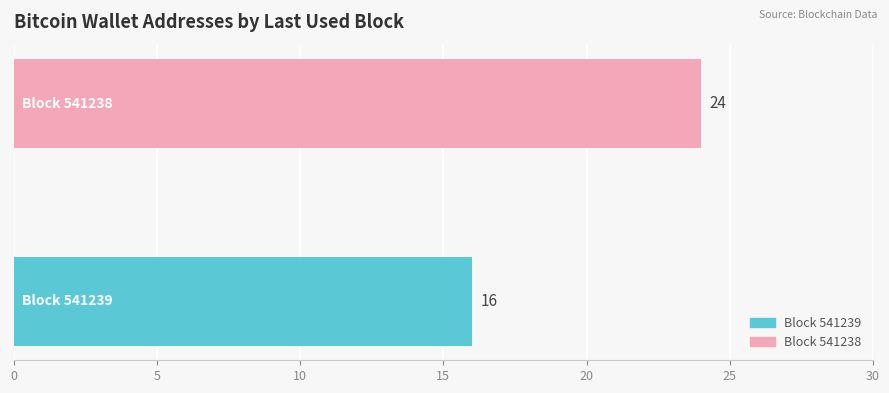

What is the smallest value displayed?

16